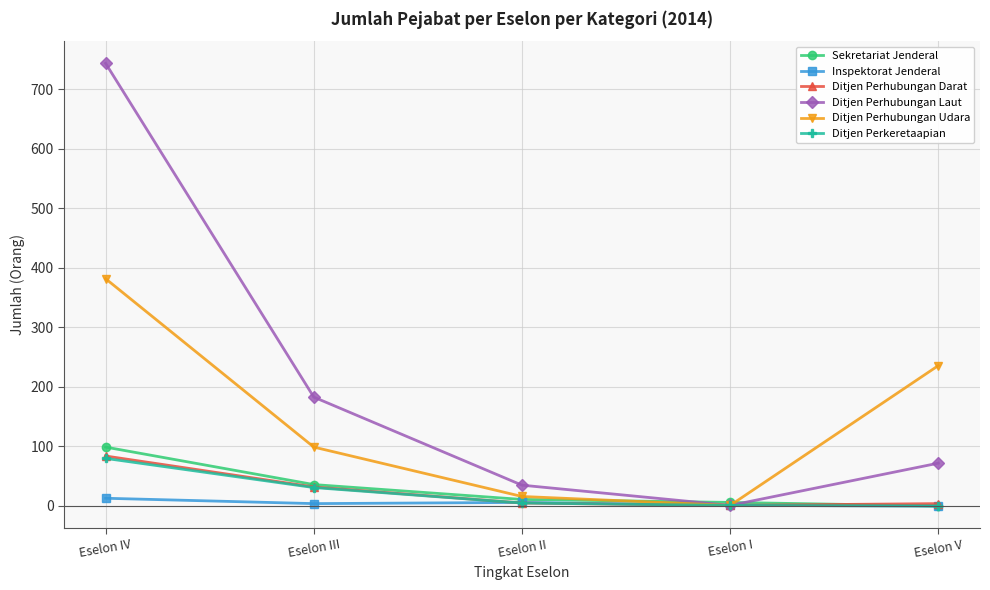

Which series has the largest total across all categories?

Ditjen Perhubungan Laut